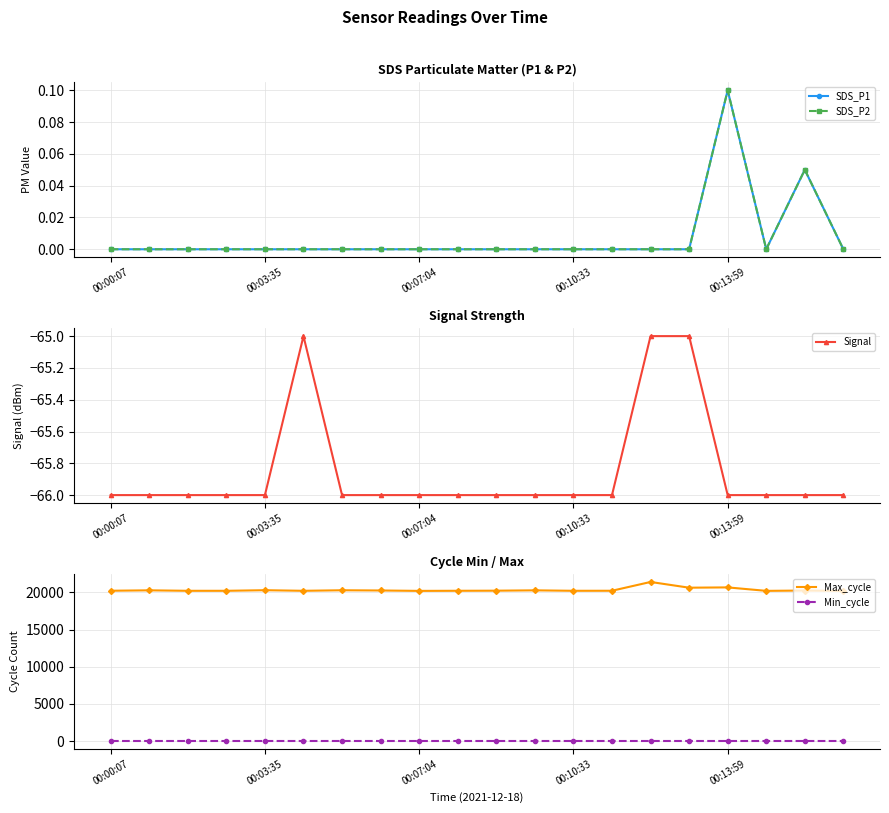

At which category is the sum across all series the highest?

14